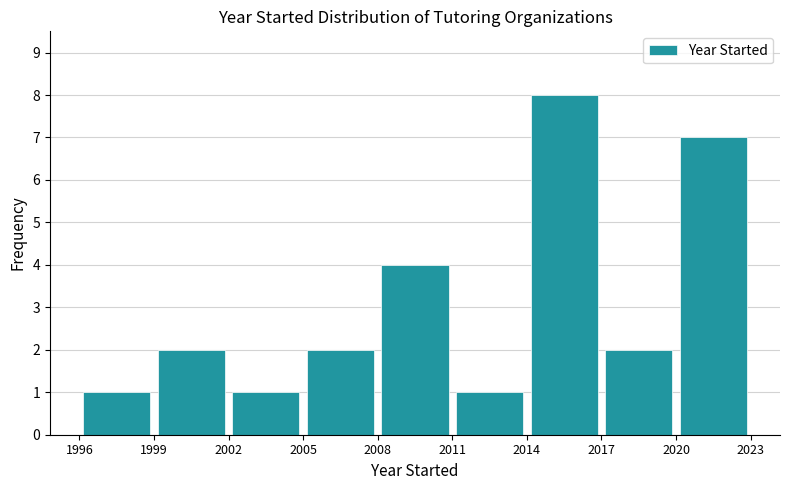

Reading left to right, list every bar in this chart as the range it spans on the x-axis followed by its height. The values are not printed on the chart, so give them approximately, as read against the axis.

1996 to 1999: 1
1999 to 2002: 2
2002 to 2005: 1
2005 to 2008: 2
2008 to 2011: 4
2011 to 2014: 1
2014 to 2017: 8
2017 to 2020: 2
2020 to 2023: 7